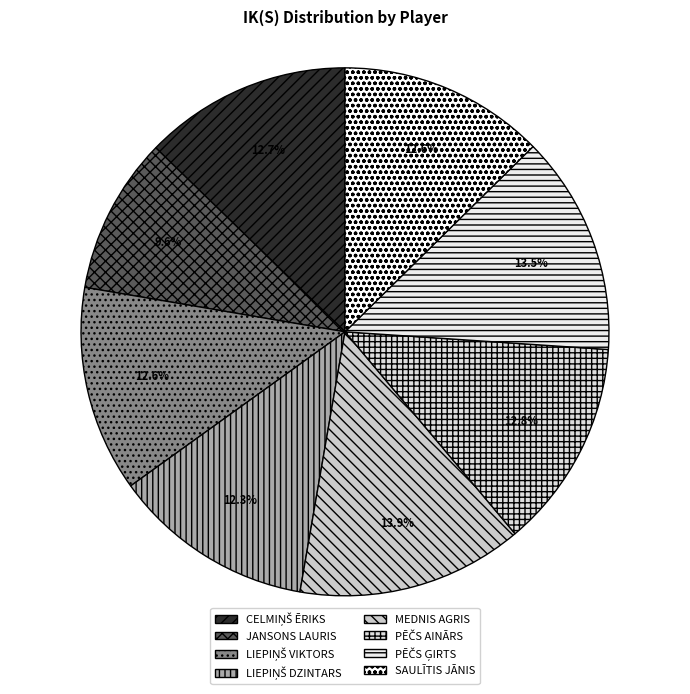

How many slices are in this pie chart?

8